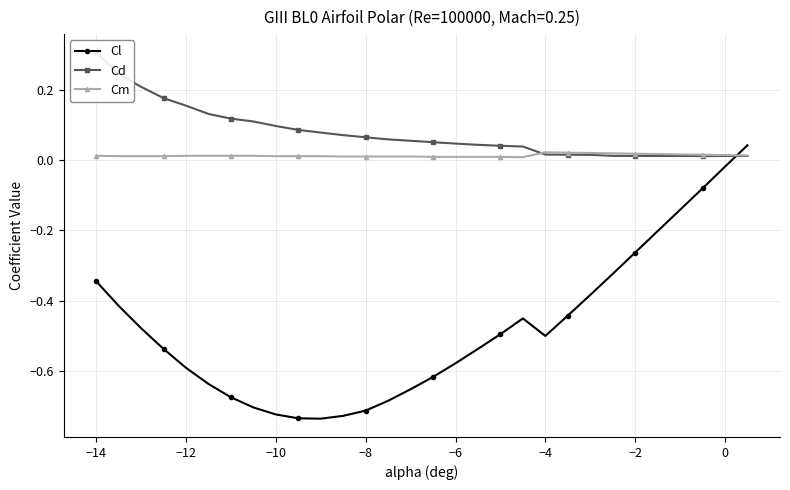

Reading right to left, list all the values displayed in this chart.

Cl: 0.0	-0.0	-0.1	-0.1	-0.2	-0.3	-0.3	-0.4	-0.4	-0.5	-0.5	-0.5	-0.5	-0.6	-0.6	-0.7	-0.7	-0.7	-0.7	-0.7	-0.7	-0.7	-0.7	-0.7	-0.6	-0.6	-0.5	-0.5	-0.4	-0.3
Cd: 0.0	0.0	0.0	0.0	0.0	0.0	0.0	0.0	0.0	0.0	0.0	0.0	0.0	0.0	0.1	0.1	0.1	0.1	0.1	0.1	0.1	0.1	0.1	0.1	0.1	0.2	0.2	0.2	0.2	0.3
Cm: 0.0	0.0	0.0	0.0	0.0	0.0	0.0	0.0	0.0	0.0	0.0	0.0	0.0	0.0	0.0	0.0	0.0	0.0	0.0	0.0	0.0	0.0	0.0	0.0	0.0	0.0	0.0	0.0	0.0	0.0